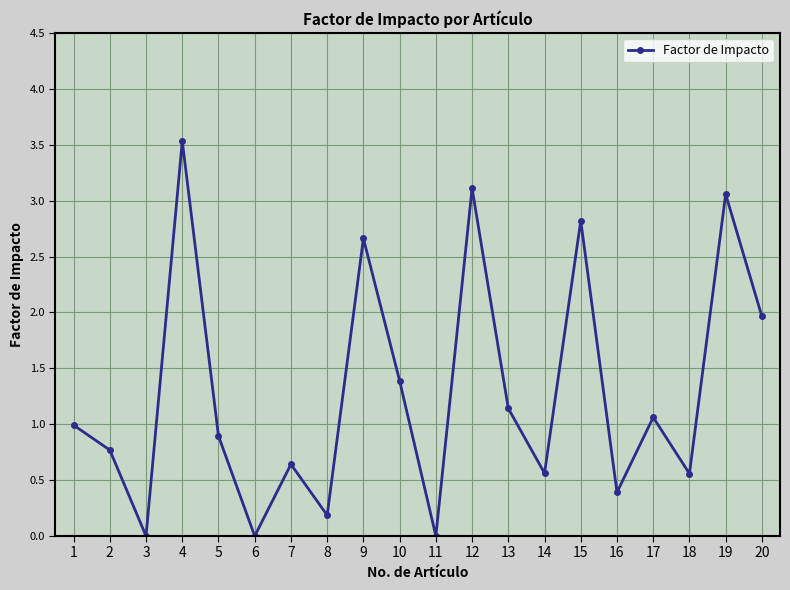

What is the value of the 14th point from the left?

0.6